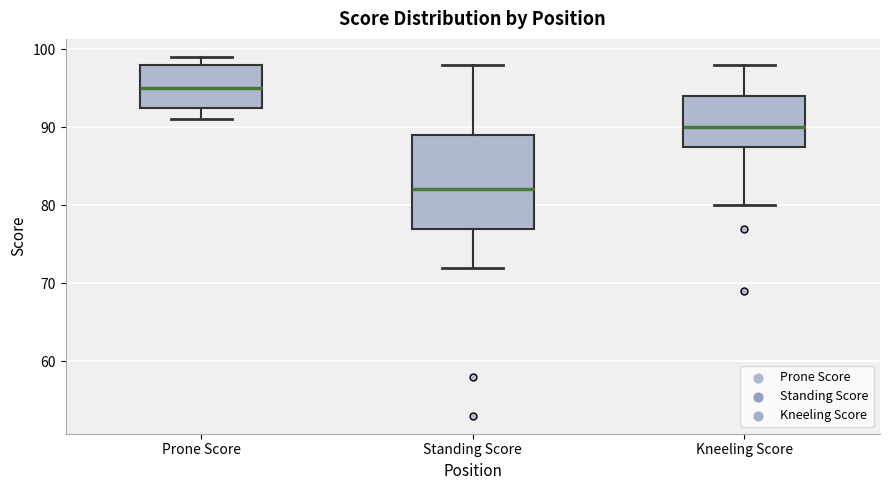

Where does the upper whisker of the box for Standing Score end on the y-axis? The values are not printed on the chart, so give them approximately, as read against the axis.

98